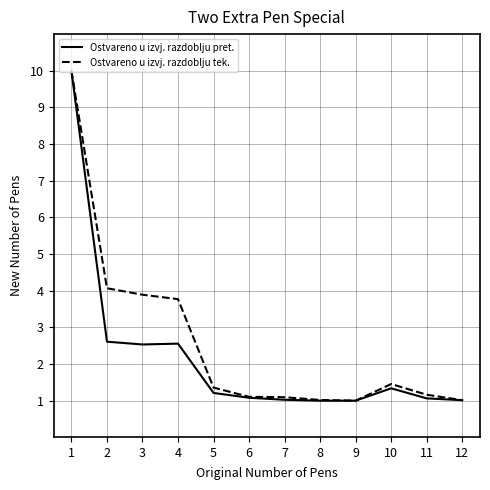

Which category has the highest value in the Ostvareno u izvj. razdoblju tek. series?

1